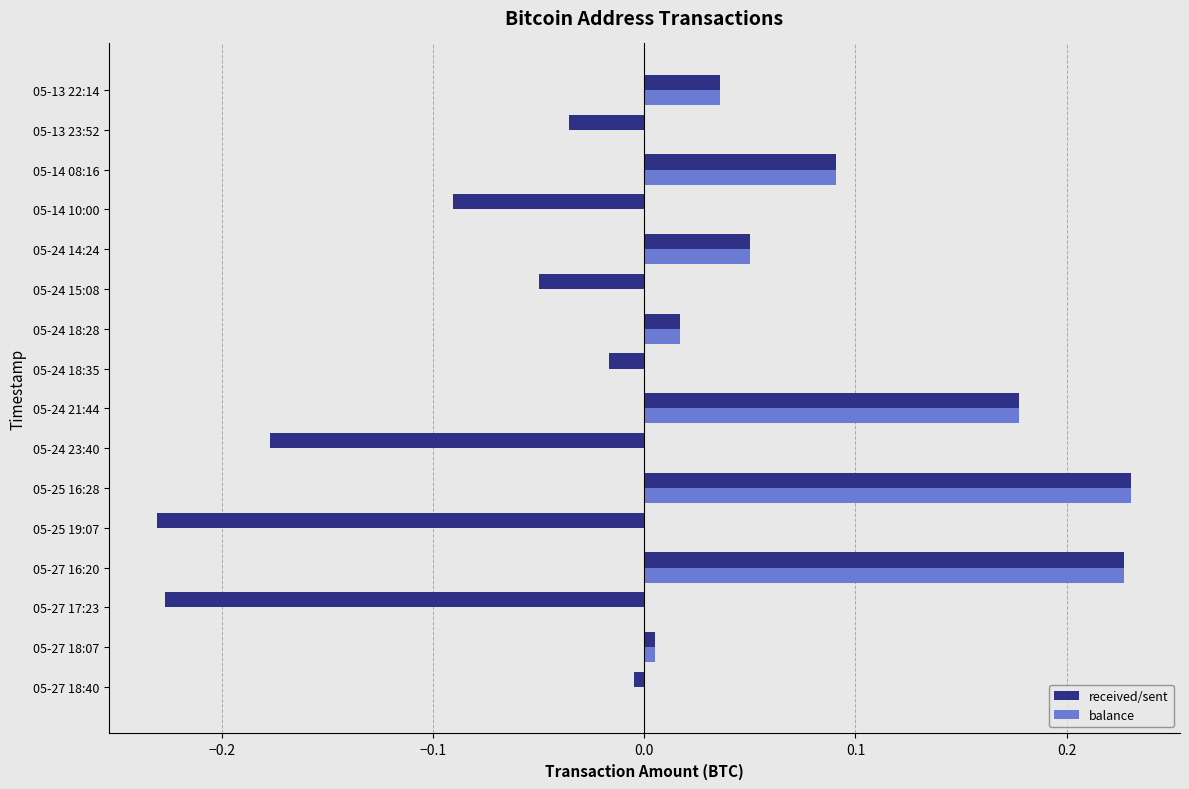

What is the sum of all balance values?

0.8